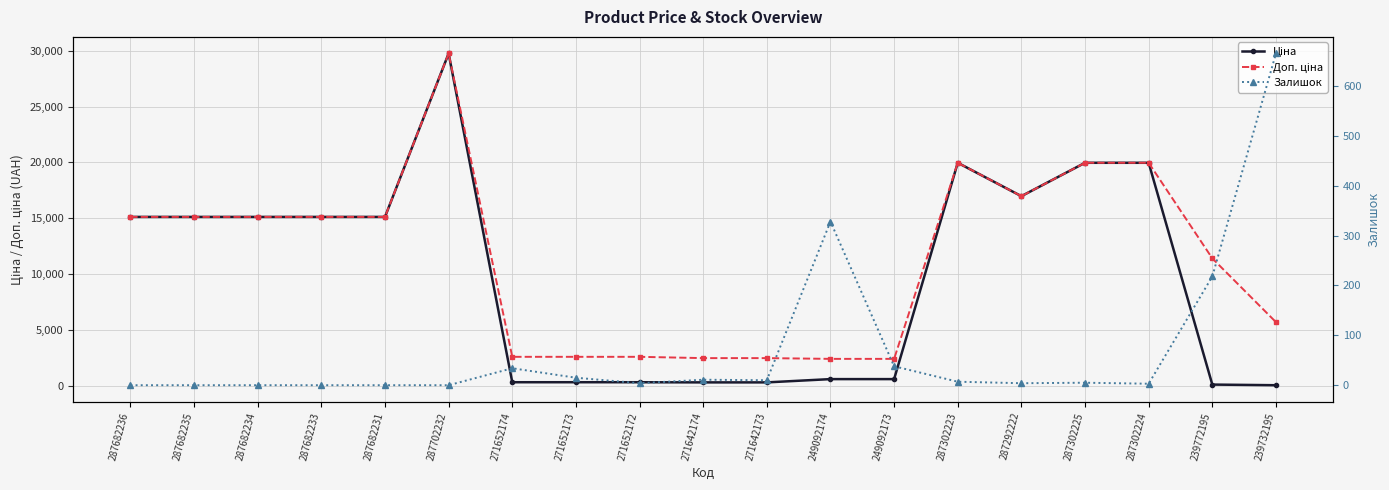

True or false: Ціна has more than 1 interior local peaks.

True